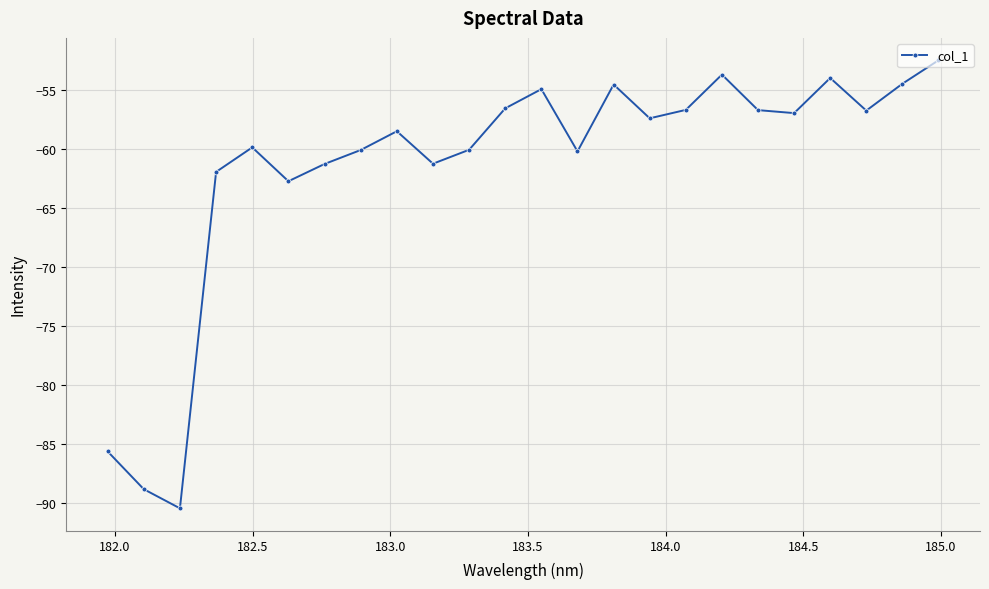

How many points are lower than both their immediate neighbors (excluding endpoints)?

7